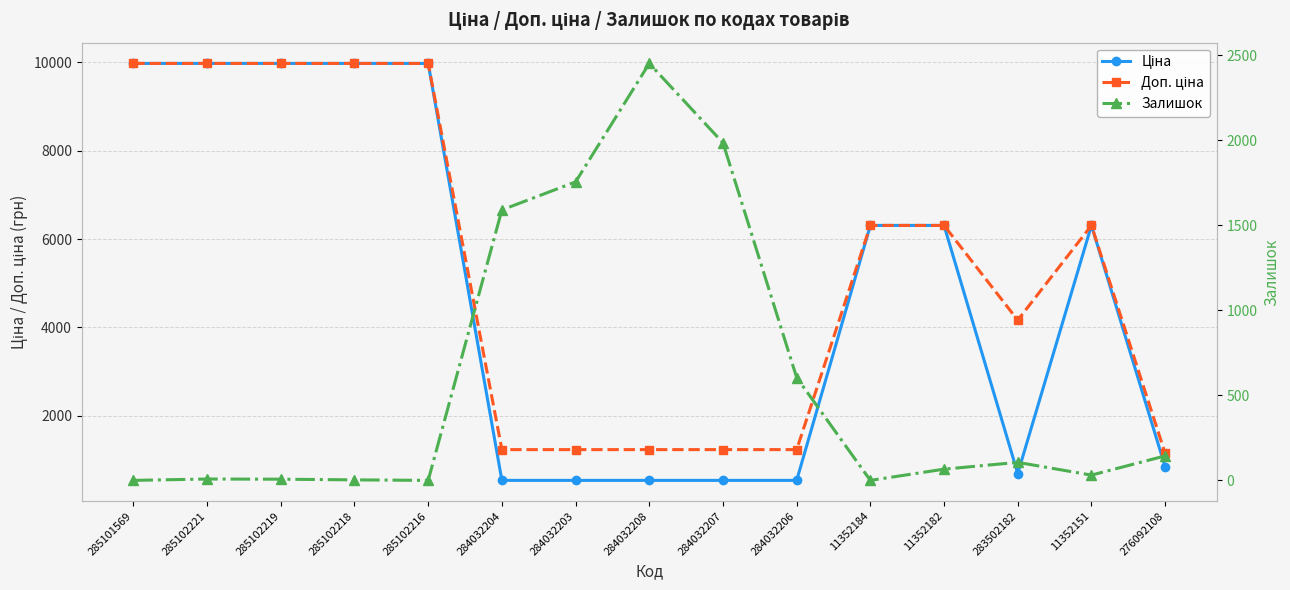

How many interior local peaks does the Залишок series have?

3